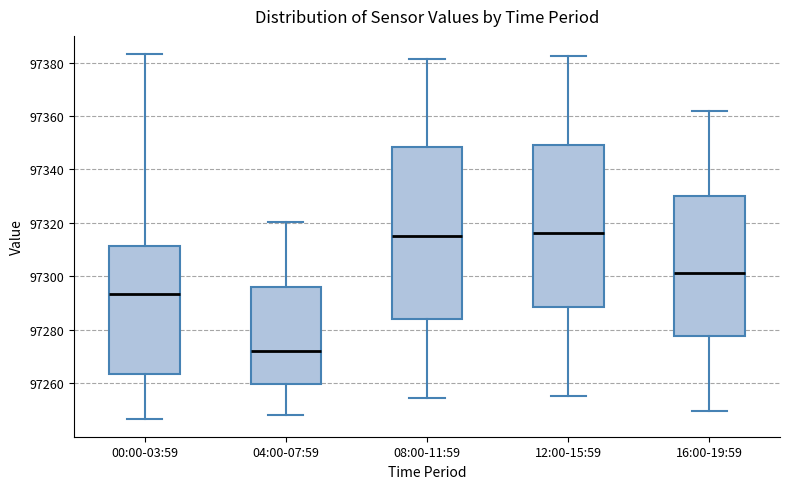

Reading left to right, transcribe this box plot: for each box, give where its median line is, the range the box spans, and where its two whiskers end, as read against the y-axis. The values are not printed on the chart, so give them approximately, as read against the axis.

00:00-03:59: median 97294, box 97264 to 97312, whiskers 97246 to 97384
04:00-07:59: median 97272, box 97260 to 97296, whiskers 97248 to 97320
08:00-11:59: median 97316, box 97284 to 97348, whiskers 97254 to 97382
12:00-15:59: median 97316, box 97288 to 97350, whiskers 97256 to 97382
16:00-19:59: median 97302, box 97278 to 97330, whiskers 97250 to 97362